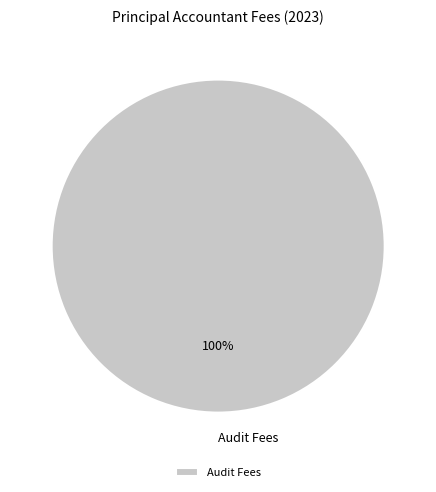

Is it true that Audit Fees is 89% of the pie?

False